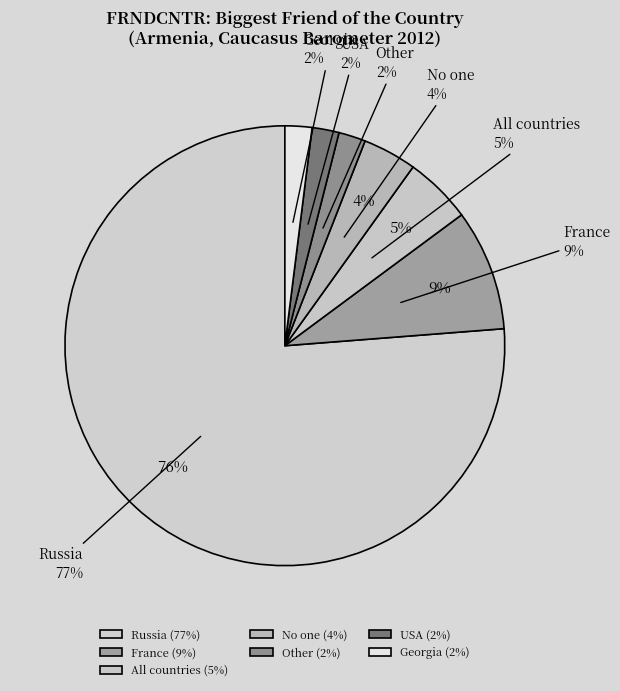

How many segments does this pie chart have?

7